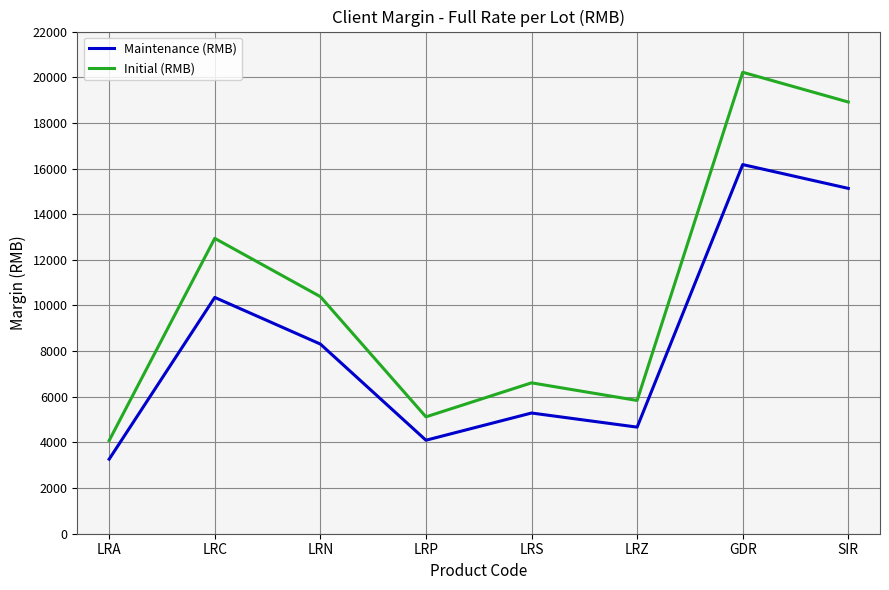

The Initial (RMB) series shows 10387 at LRN. True or false?

True